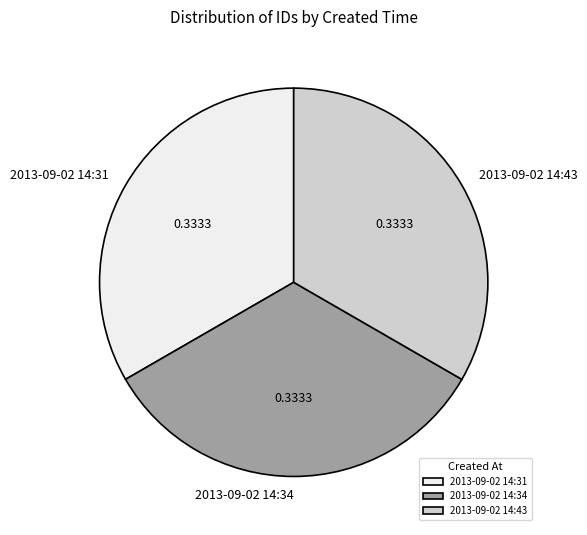

Is there a majority slice in this chart?

No